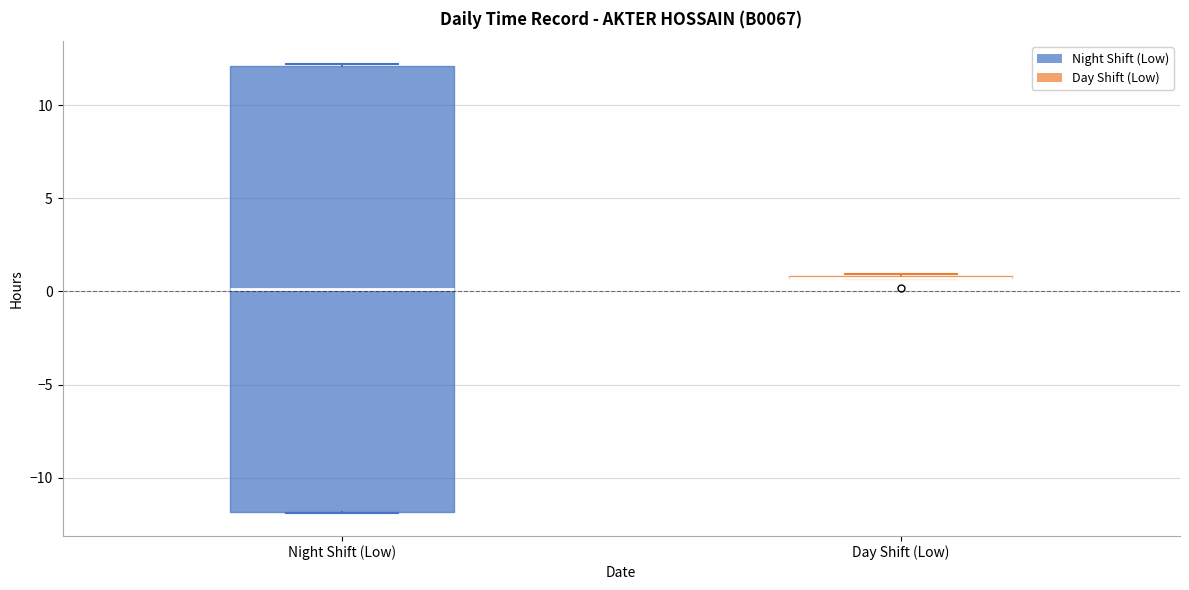

Comparing the boxes themselves (not the whiskers), which one is the tallest?

Night Shift (Low)